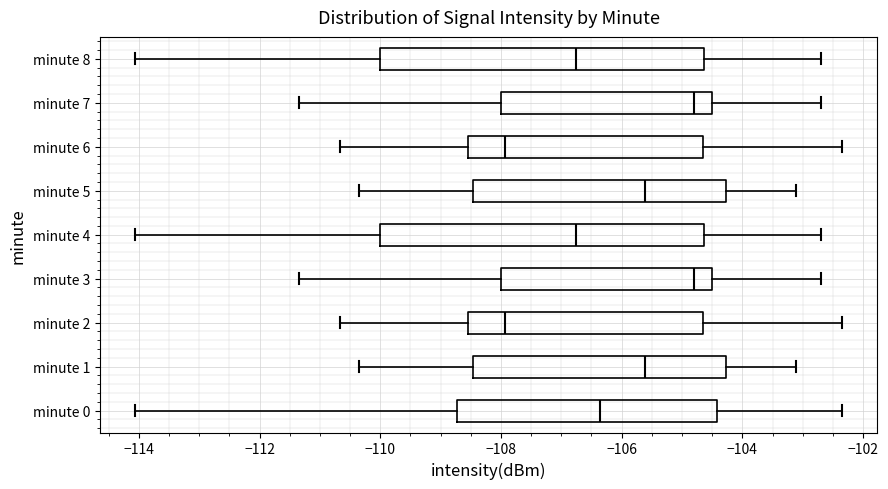

Where does the right whisker of the box for minute 4 end on the x-axis? The values are not printed on the chart, so give them approximately, as read against the axis.

-102.6